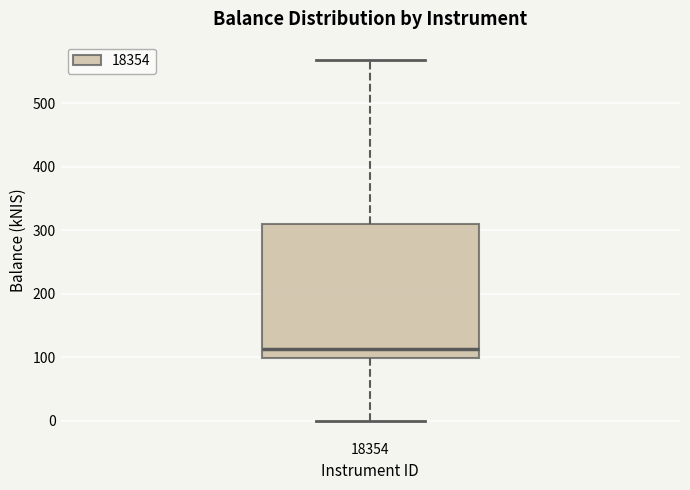

Transcribe this box plot: give where the median line is, the range the box spans, and where the two whiskers end, as read against the y-axis. The values are not printed on the chart, so give them approximately, as read against the axis.

median 110, box 100 to 310, whiskers 0 to 570